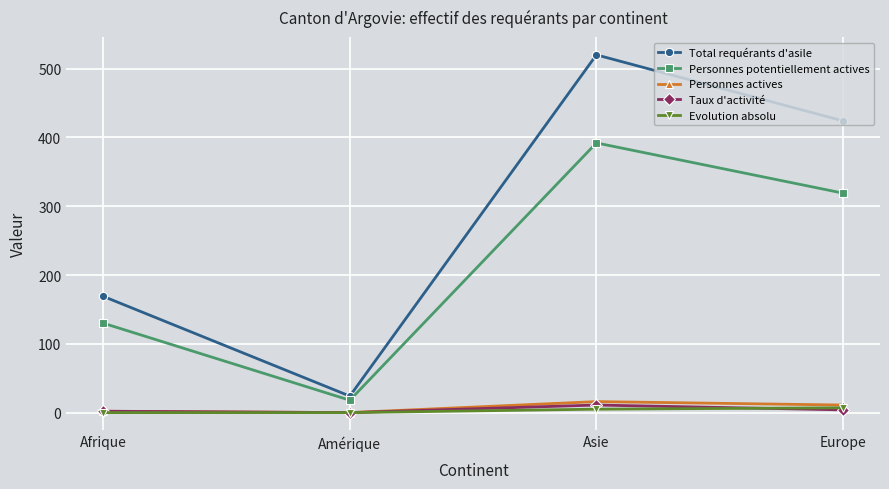

True or false: Taux d'activité and Total requérants d'asile cross at least once.

False